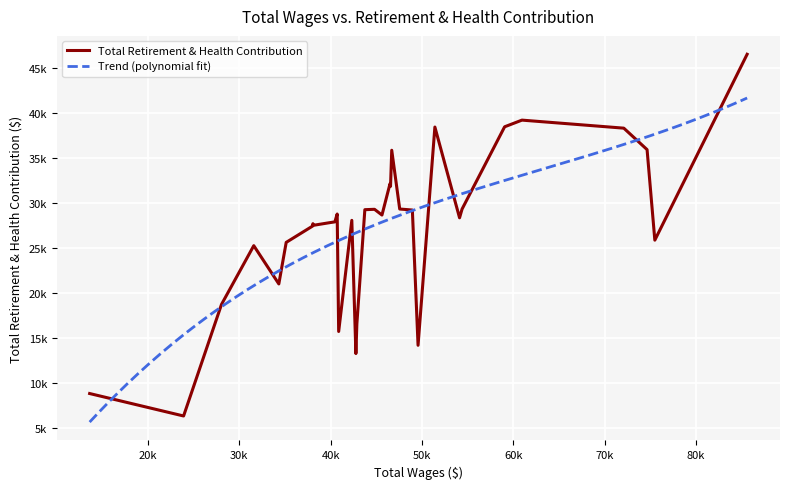

What is the change in value from 17 to 21?

-13546